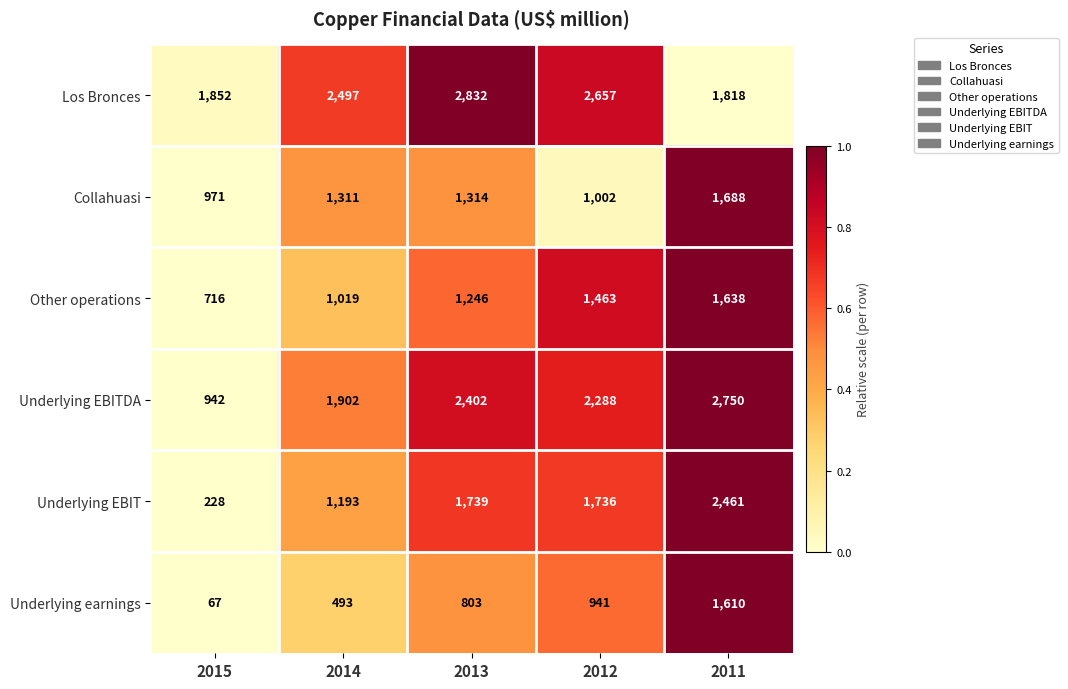

Reading left to right, transcribe all the data shown in this chart.

Los Bronces: 2015=1852	2014=2497	2013=2832	2012=2657	2011=1818
Collahuasi: 2015=971	2014=1311	2013=1314	2012=1002	2011=1688
Other operations: 2015=716	2014=1019	2013=1246	2012=1463	2011=1638
Underlying EBITDA: 2015=942	2014=1902	2013=2402	2012=2288	2011=2750
Underlying EBIT: 2015=228	2014=1193	2013=1739	2012=1736	2011=2461
Underlying earnings: 2015=67	2014=493	2013=803	2012=941	2011=1610